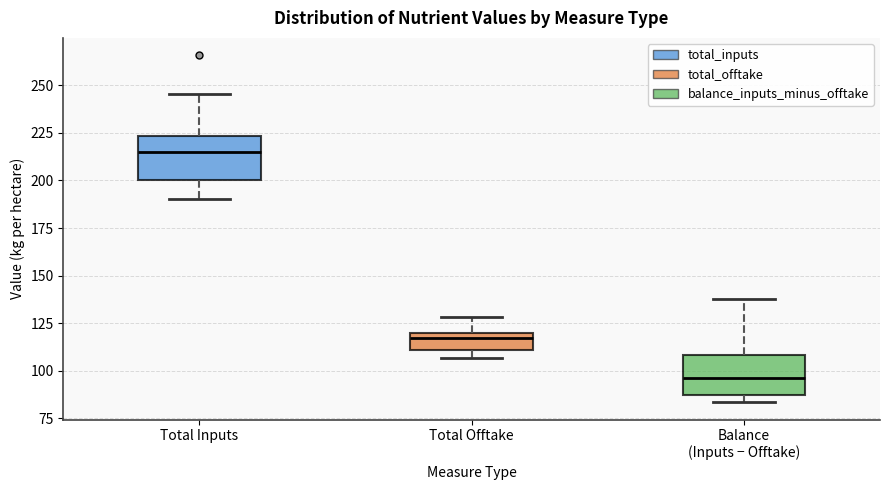

Reading left to right, read every box against the y-axis: the position of its median line, the range the box covers, and the ends of its whiskers. The values are not printed on the chart, so give them approximately, as read against the axis.

Total Inputs: median 215, box 200 to 225, whiskers 190 to 245
Total Offtake: median 115, box 110 to 120, whiskers 105 to 130
Balance (Inputs − Offtake): median 95, box 85 to 110, whiskers 85 (just below the box's lower edge) to 140